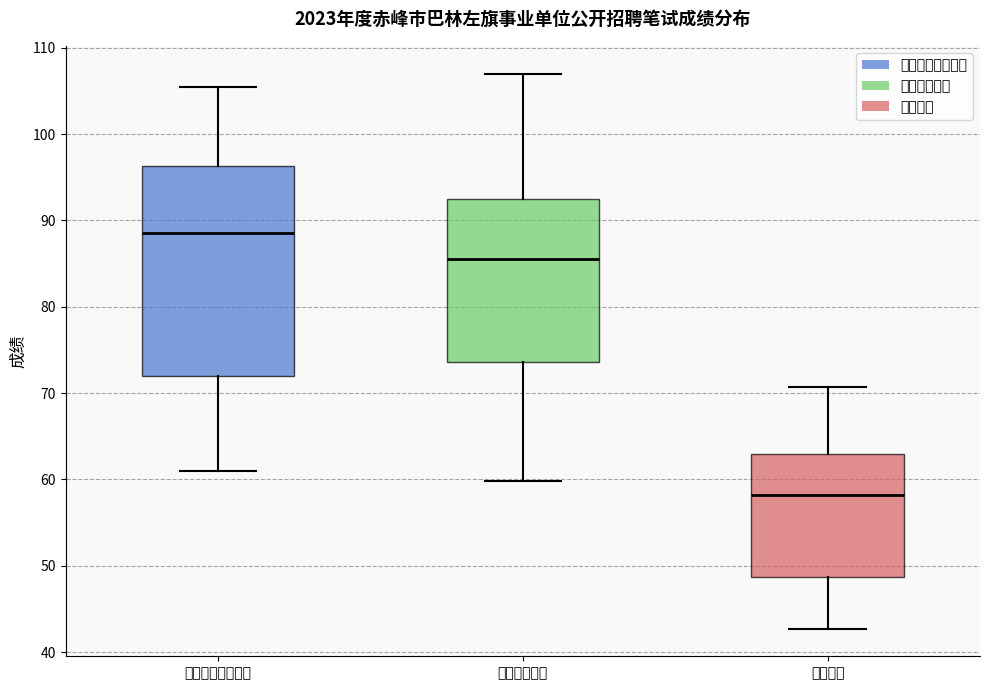

Reading left to right, read every box against the y-axis: the position of its median line, the range the box covers, and the ends of its whiskers. The values are not printed on the chart, so give them approximately, as read against the axis.

职业能力倾向测验: median 89, box 72 to 96, whiskers 61 to 106
综合应用能力: median 86, box 74 to 93, whiskers 60 to 107
笔试成绩: median 58, box 49 to 63, whiskers 43 to 71